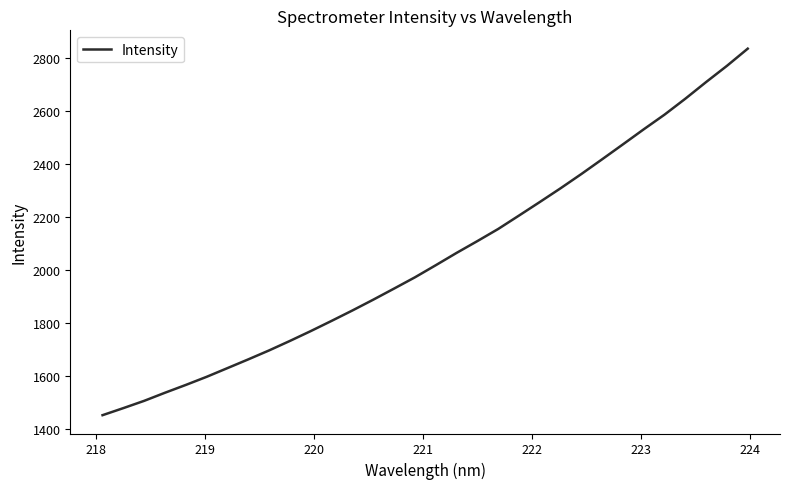

True or false: the data has more than 0 interior local peaks.

False